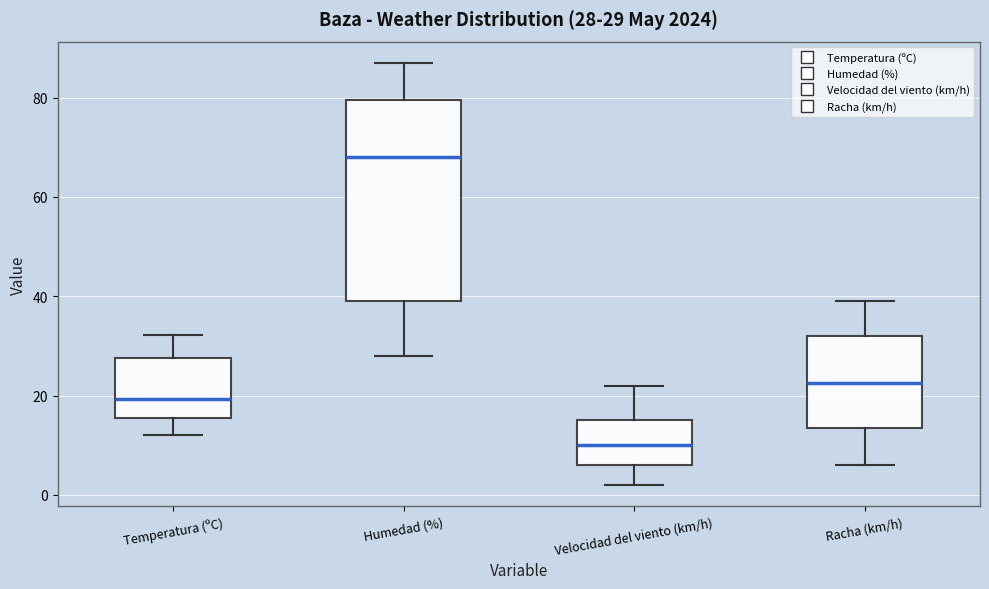

Which box's median line is the highest?

Humedad (%)